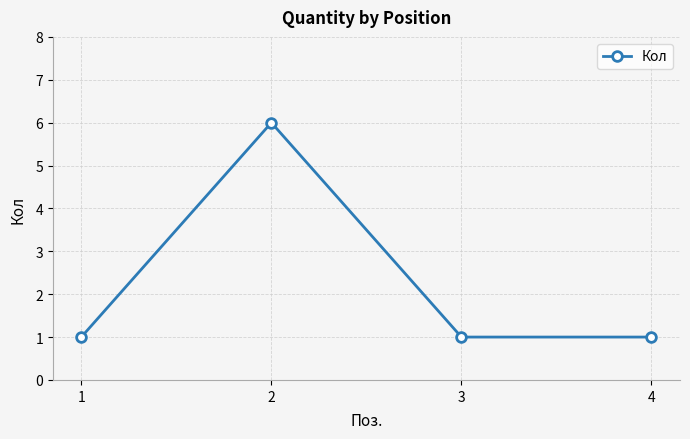

How many points are higher than both their immediate neighbors (excluding endpoints)?

1